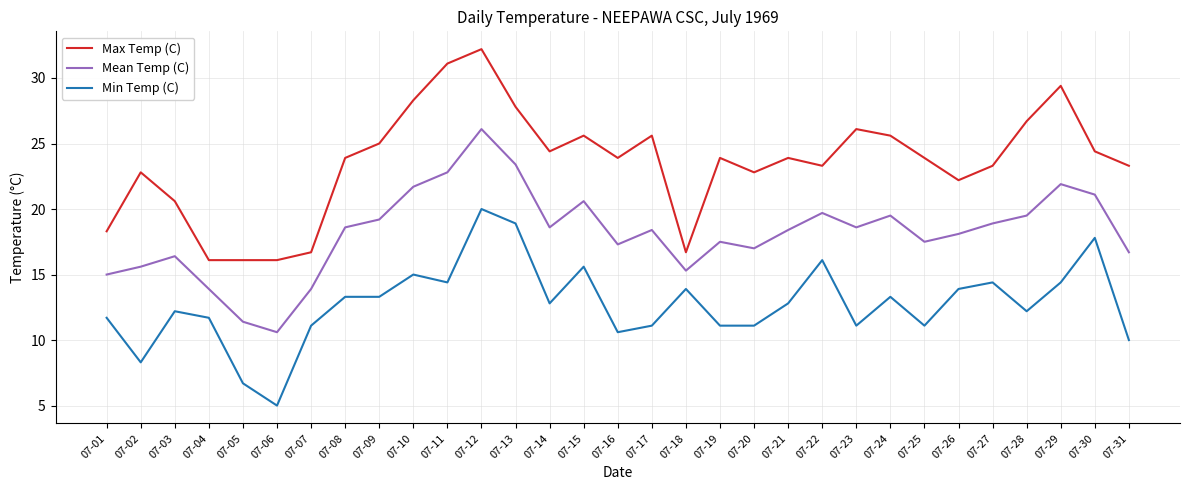

At how many categories does at least one series exceed 27?

5